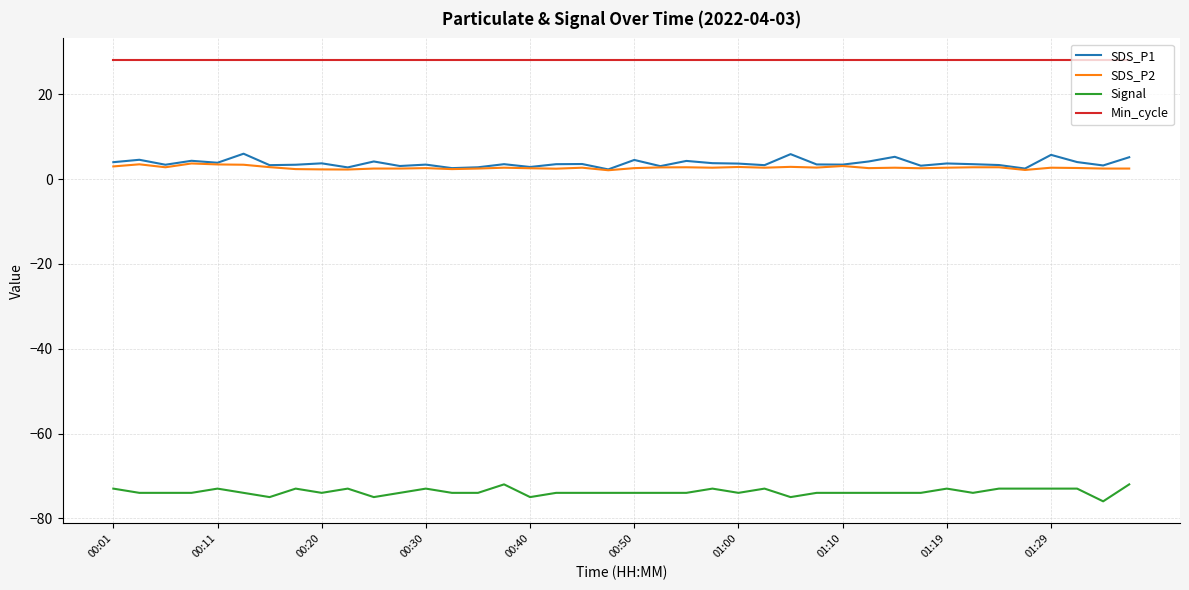

What is the greatest value displayed?

28.0